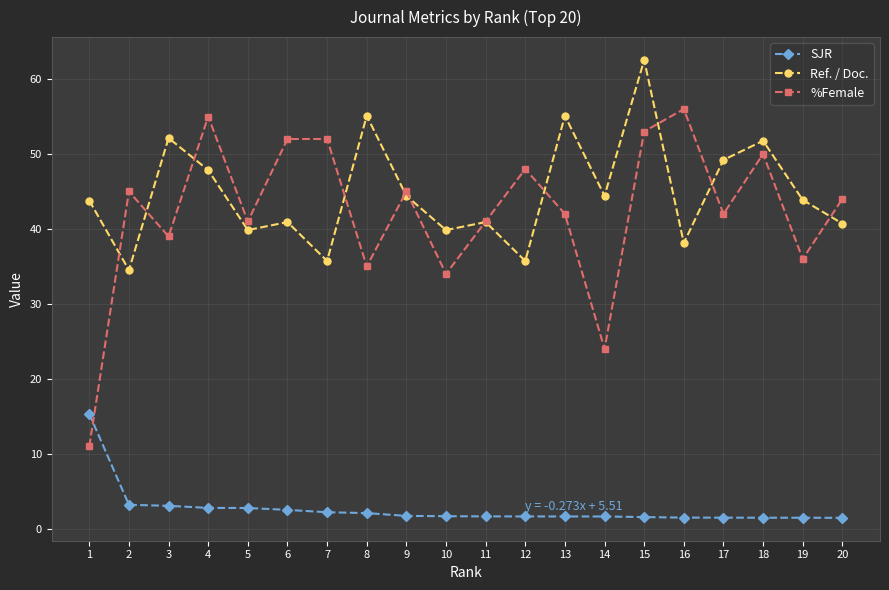

How many interior local peaks does the Ref. / Doc. series have?

7